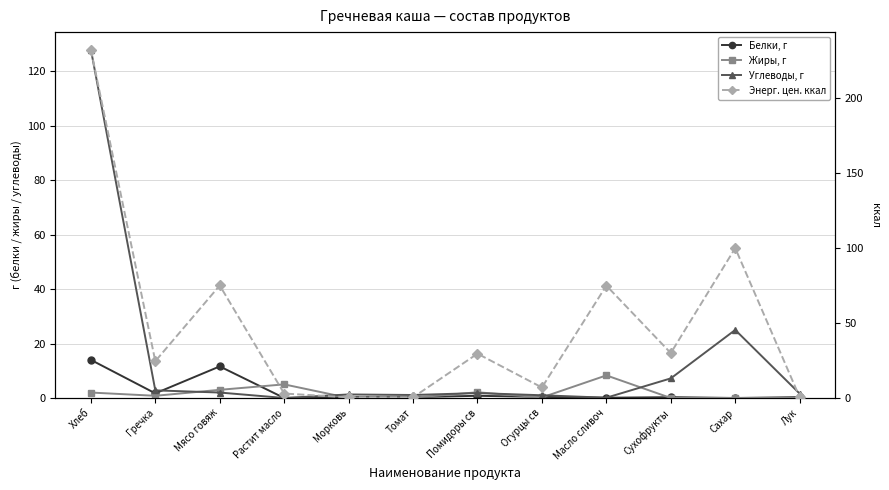

Reading left to right, list all the values displayed in this chart.

Белки, г: 14.0	1.7	11.6	0.0	0.3	0.3	0.8	0.4	0.1	0.3	0.0	0.3
Жиры, г: 2.0	0.8	3.0	5.0	0.0	0.1	2.1	0.2	8.3	0.0	0.0	0.0
Углеводы, г: 128.0	2.8	2.0	0.0	1.3	1.1	1.8	1.0	0.1	7.2	25.0	1.6
Энерг. цен. ккал: 232.0	24.5	74.9	3.0	0.4	0.4	29.5	7.0	74.8	29.9	99.8	0.5